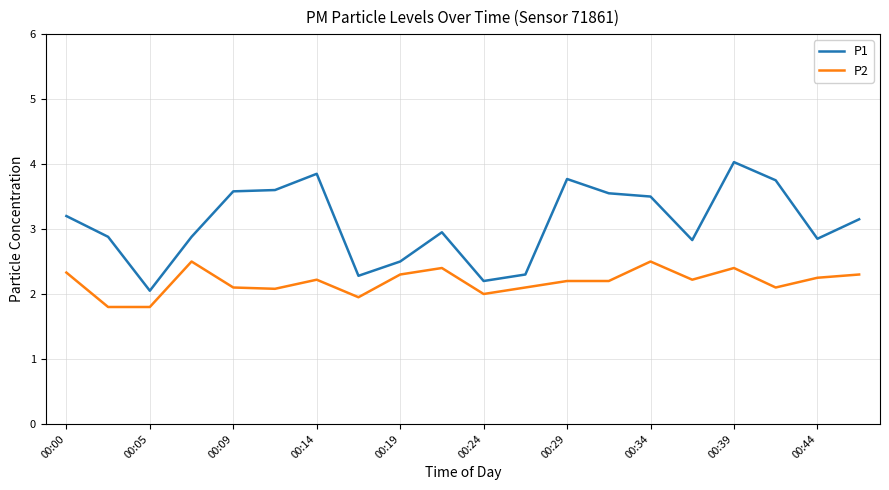

True or false: P2 and P1 cross at least once.

False